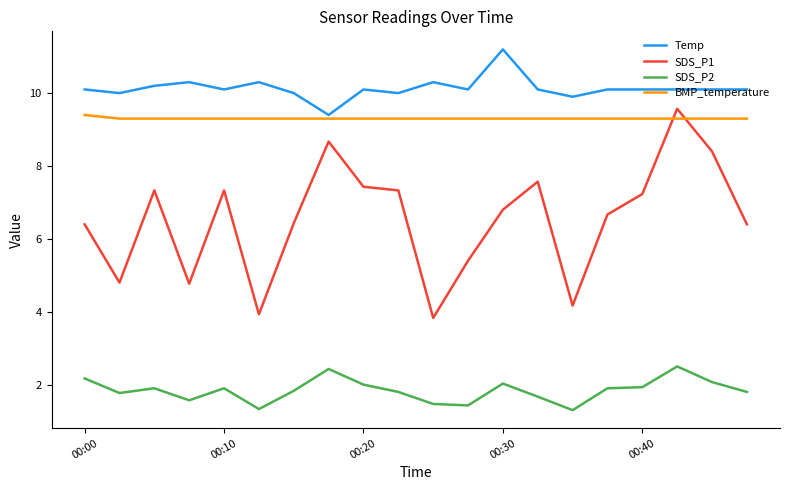

What are all the series names shown in the legend?

Temp, SDS_P1, SDS_P2, BMP_temperature